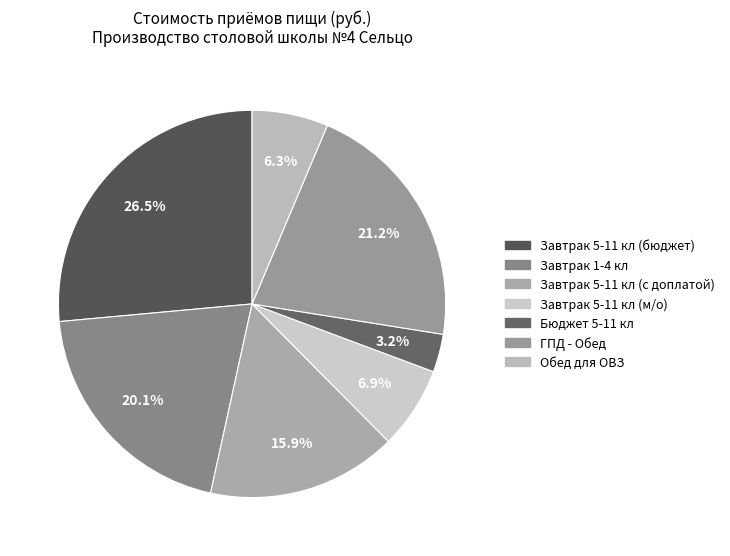

Which has a higher value, Бюджет 5-11 кл or ГПД - Обед?

ГПД - Обед